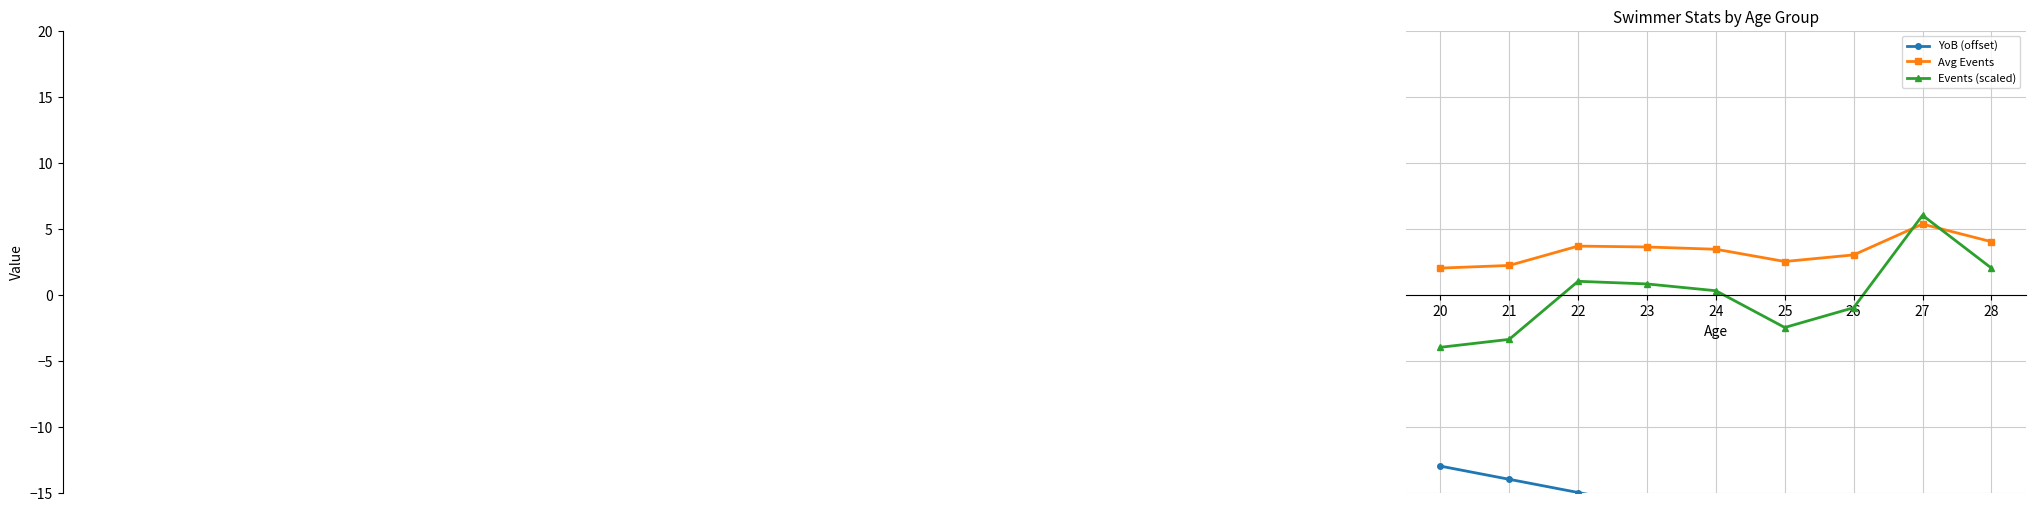

True or false: Events (scaled) and YoB (offset) intersect in this chart.

False